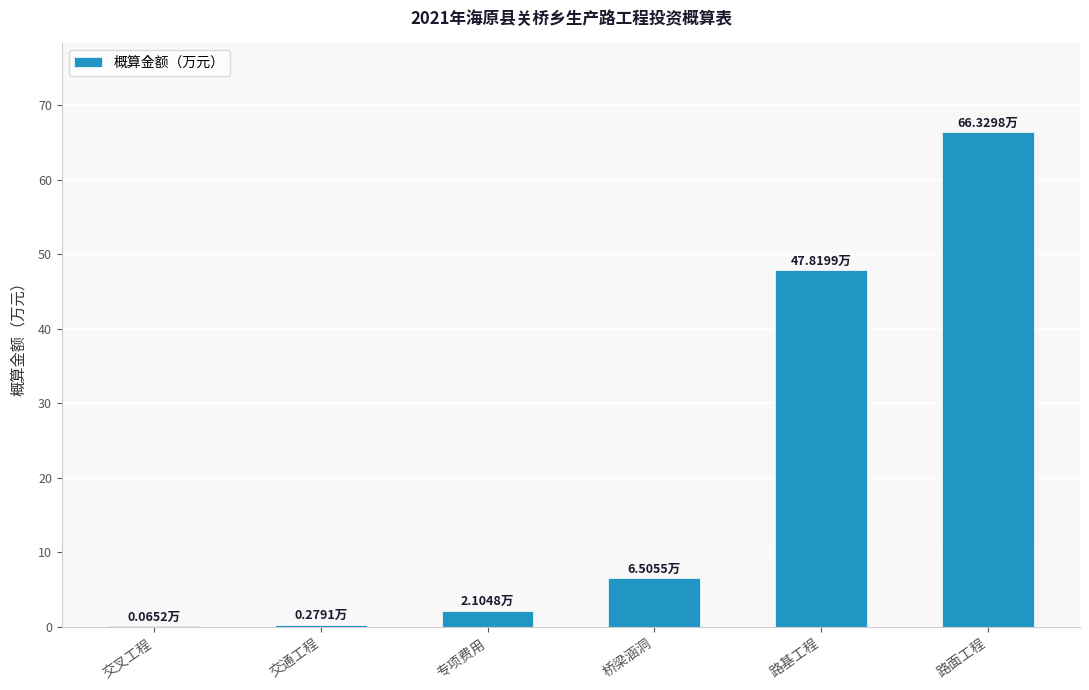

Read the value at 桥梁涵洞.

6.5